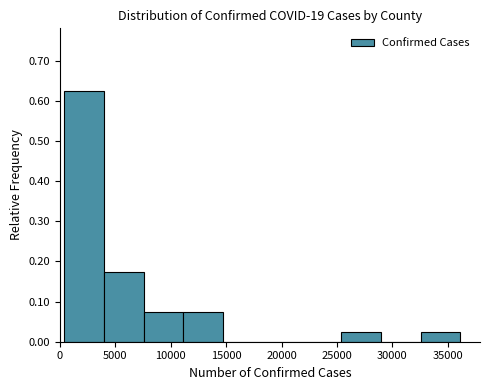

Which range on the x-axis has the tallest bar?

500 to 4000